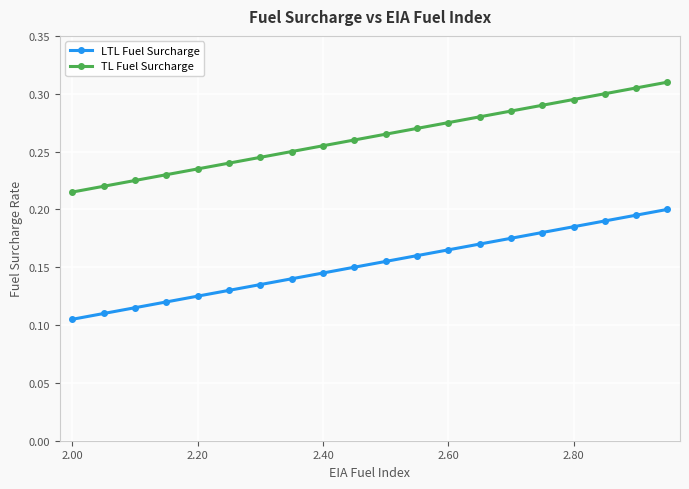

List the series in order of their peak value, lowest first.

LTL Fuel Surcharge, TL Fuel Surcharge